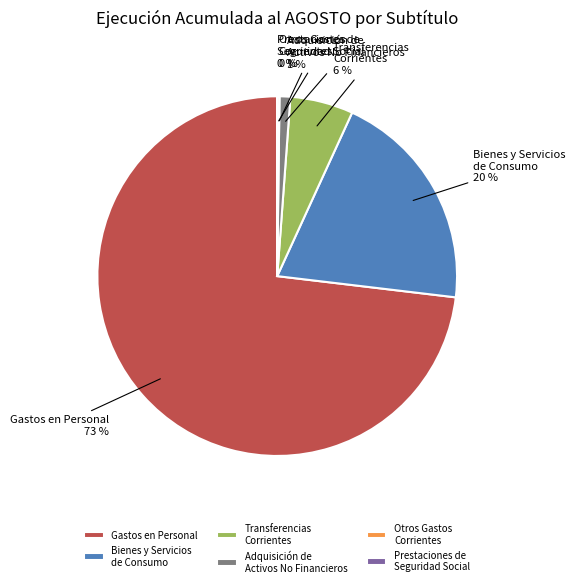

What is the largest slice in the pie chart?

Gastos en Personal